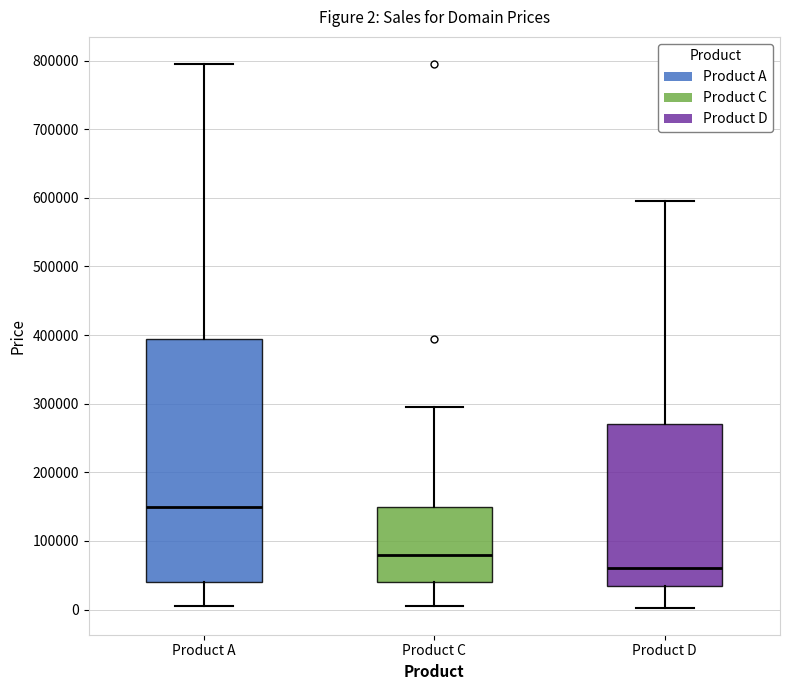

Which box is the tallest, from its lower edge to its upper edge?

Product A